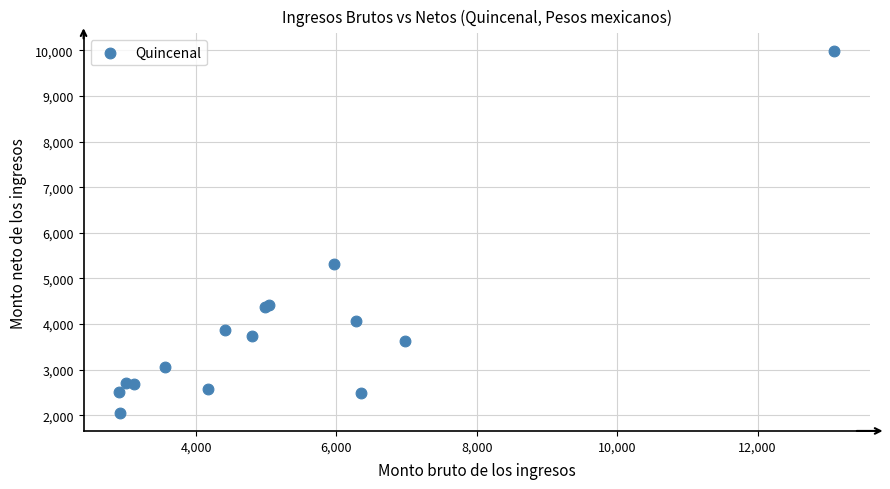

What Y value in the scatter plot is closest to 6016?

5311.6